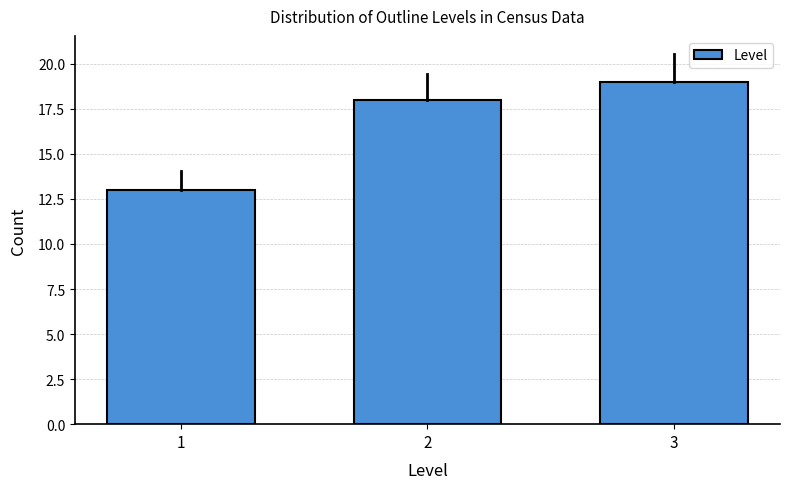

Reading left to right, what are all the values shown in this chart?

13	18	19